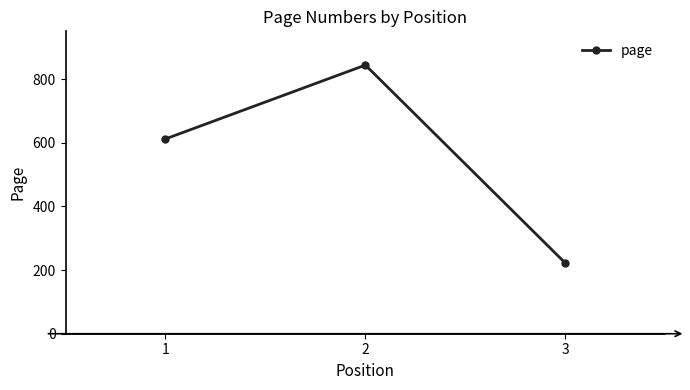

Where is the data nearest to the value 533?

1